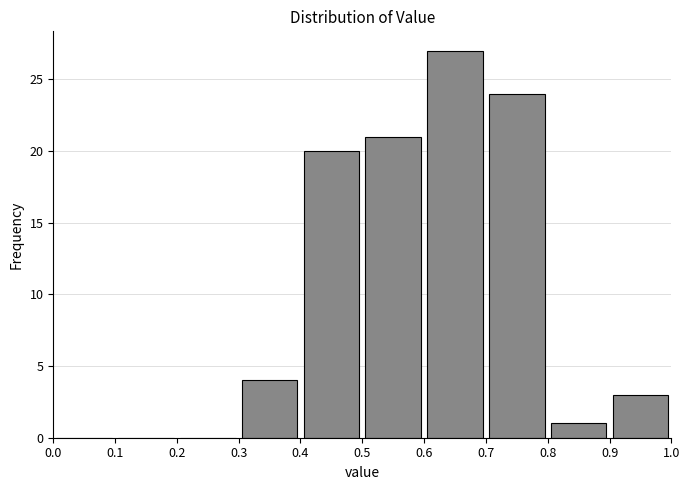

Reading left to right, transcribe this chart: for each bar, give the range it covers on the x-axis and its height. The values are not printed on the chart, so give them approximately, as read against the axis.

0.0 to 0.1: 0
0.1 to 0.2: 0
0.2 to 0.3: 0
0.3 to 0.4: 4
0.4 to 0.5: 20
0.5 to 0.6: 21
0.6 to 0.7: 27
0.7 to 0.8: 24
0.8 to 0.9: 1
0.9 to 1.0: 3